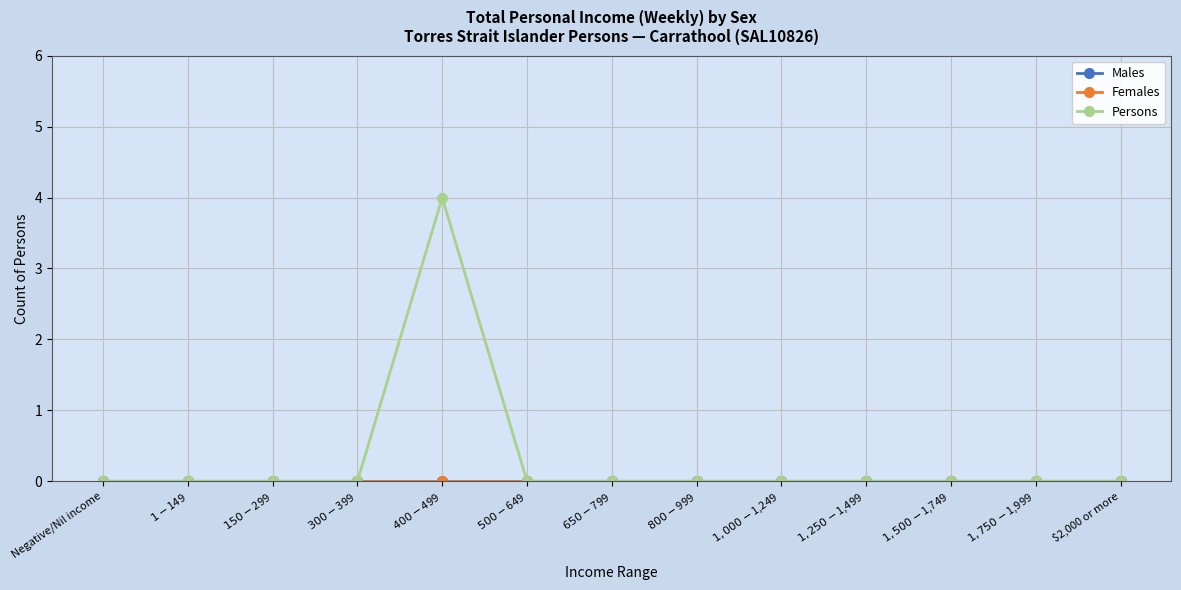

Is this an area chart (filled region under the line)?

No